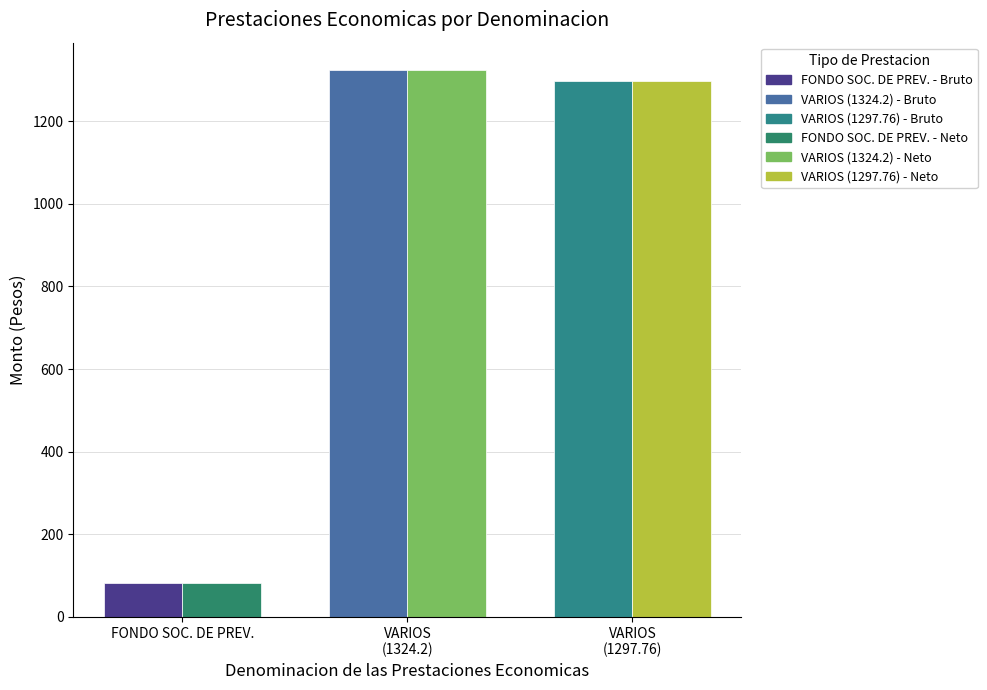

What is the total value across all series at FONDO SOC. DE PREV.?

162.0